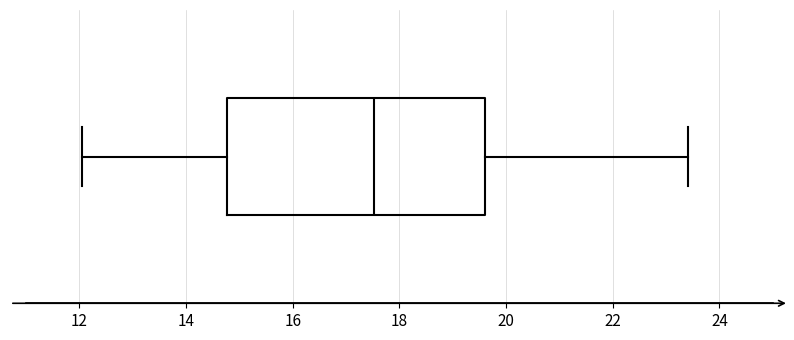

Transcribe this box plot: give where the median line is, the range the box spans, and where the two whiskers end, as read against the x-axis. The values are not printed on the chart, so give them approximately, as read against the axis.

median 17.6, box 14.8 to 19.6, whiskers 12.0 to 23.4